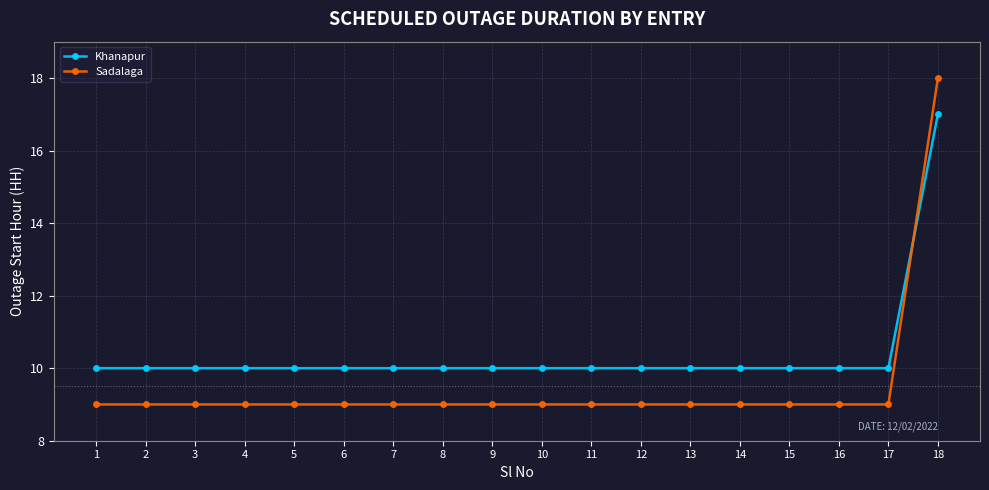

Which series has the widest spread of values?

Sadalaga